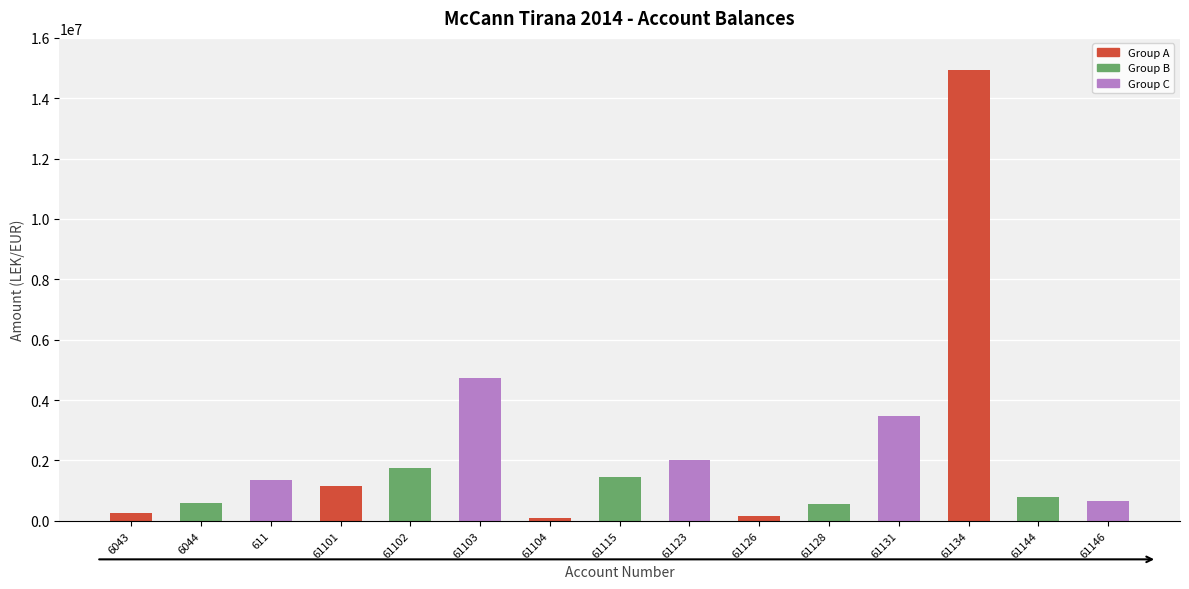

What is the value of the 6th bar from the left?

4735066.9